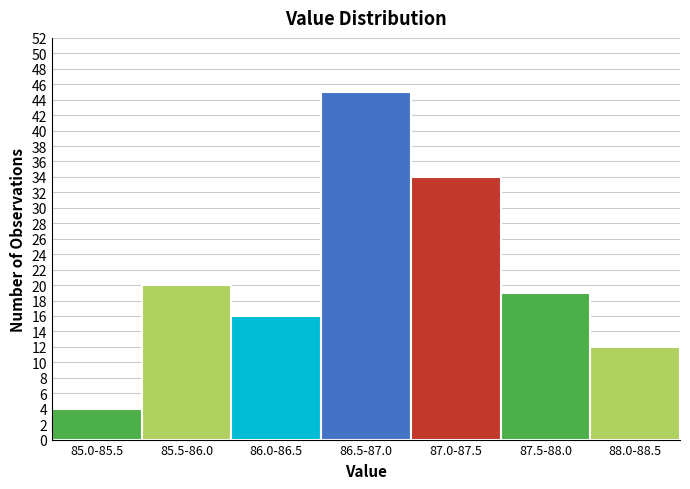

Reading right to left, what are all the values shown in this chart?

88.0-88.5=12	87.5-88.0=19	87.0-87.5=34	86.5-87.0=45	86.0-86.5=16	85.5-86.0=20	85.0-85.5=4